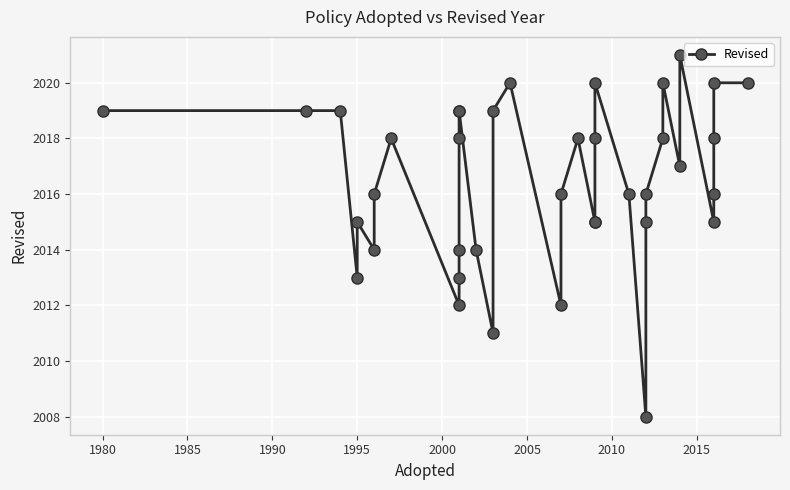

How many lines are shown in the chart?

1